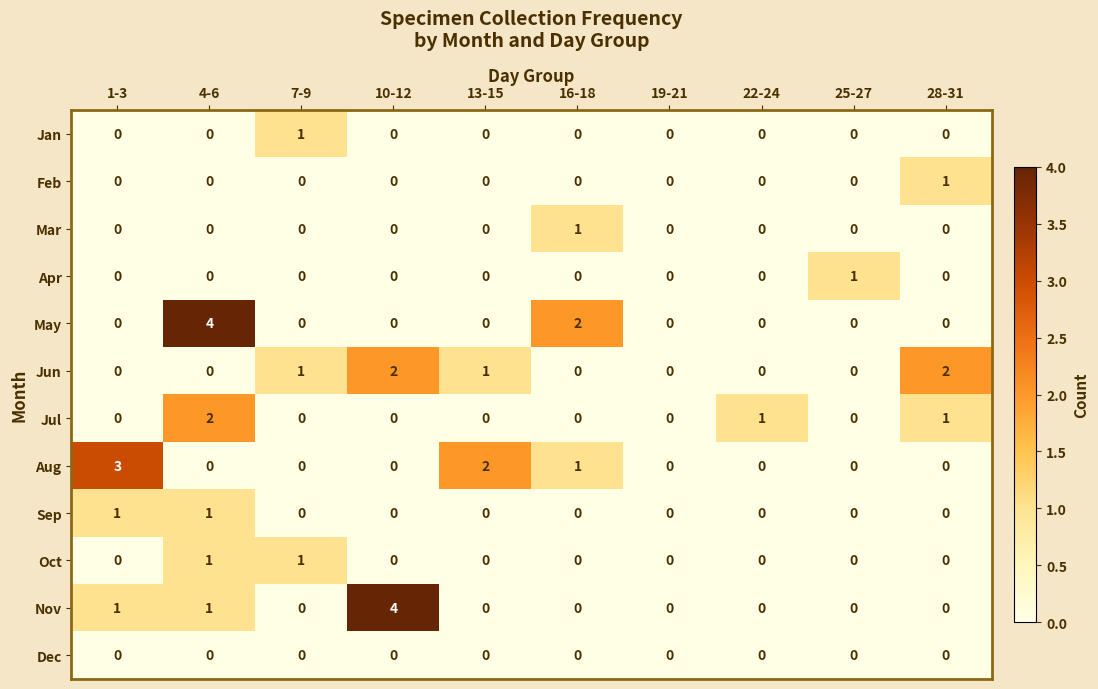

At which category is the sum across all series the highest?

4-6